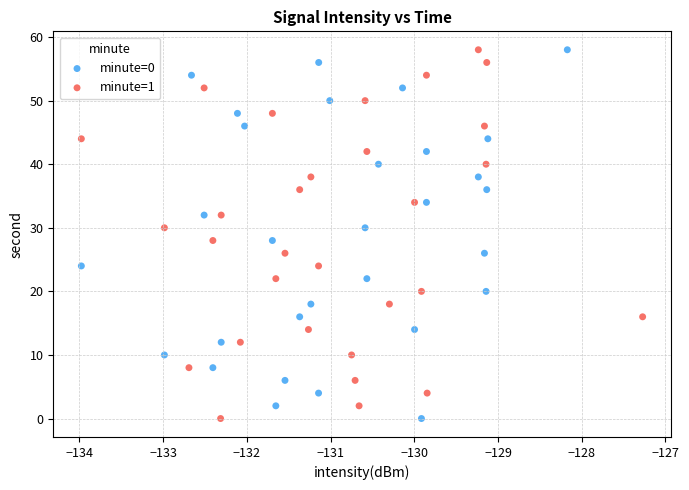

What are all the series names shown in the legend?

minute=0, minute=1